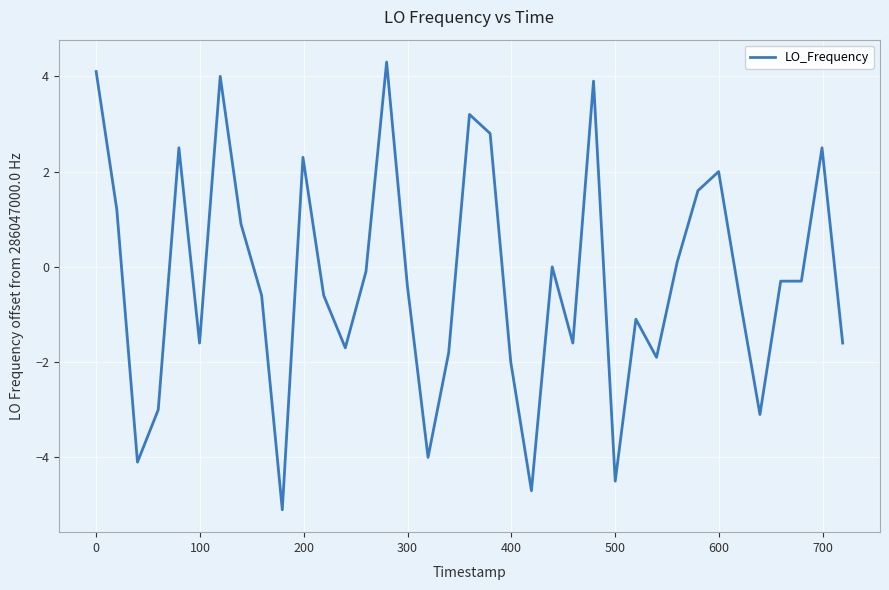

What is the minimum value shown in the chart?

-5.1